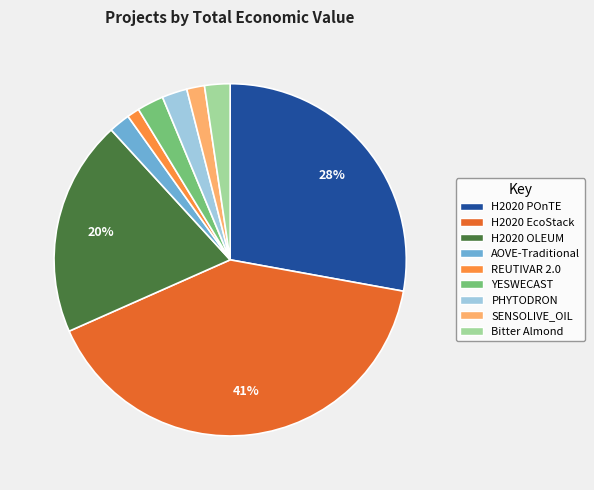

Is the sum of H2020 OLEUM and H2020 POnTE greater than half?

No